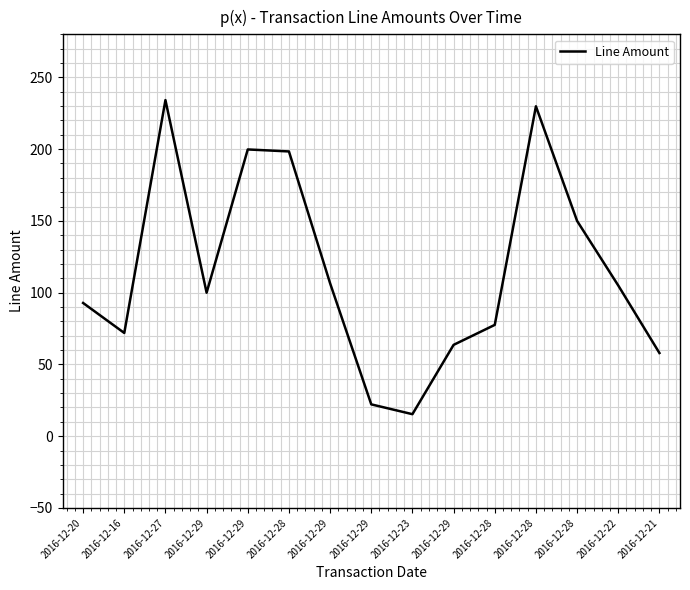

Is this an area chart (filled region under the line)?

No